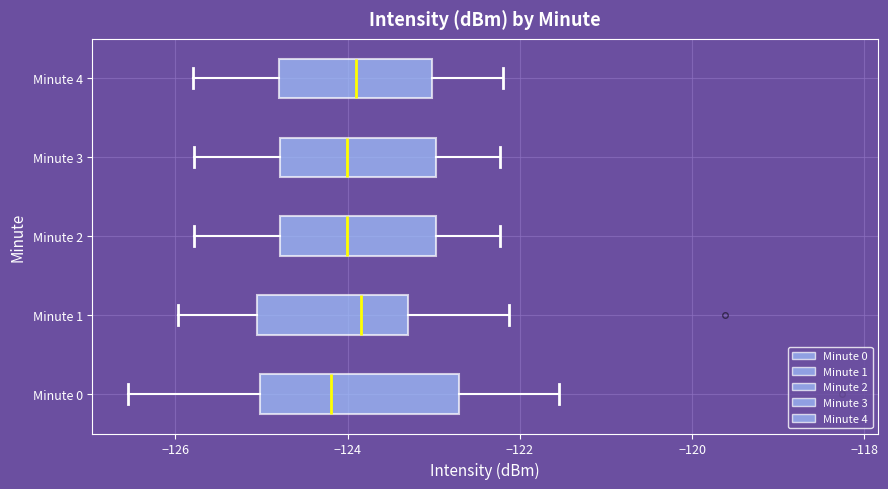

Which box is the widest, from its left edge to its right edge?

Minute 0